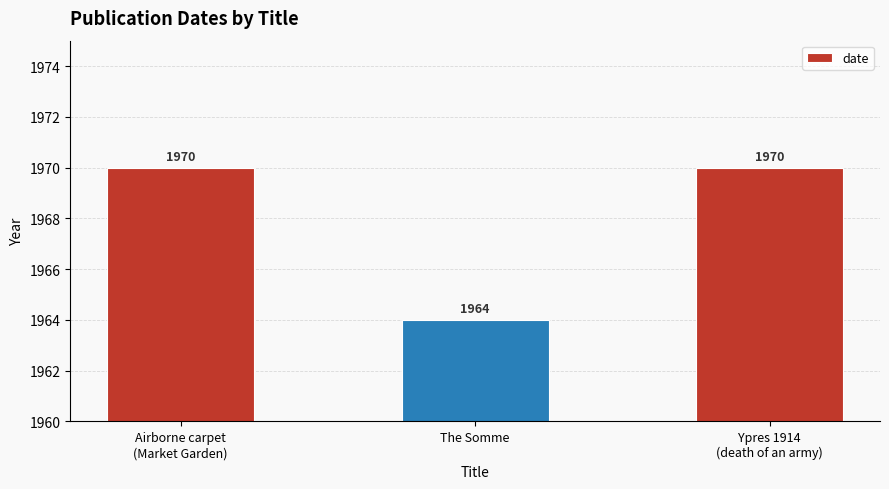

What is the sum of the values at The Somme and Ypres 1914
(death of an army)?

3934